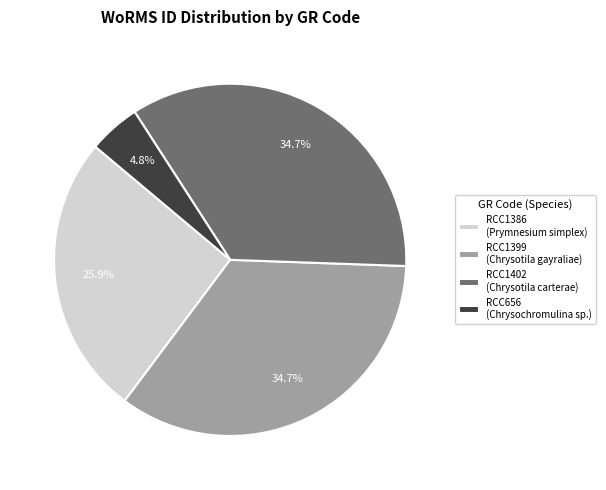

Count the number of slices in the pie.

4